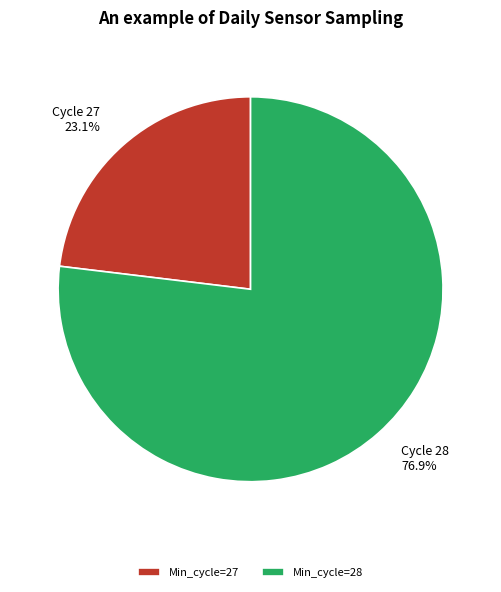

Count the number of slices in the pie.

2